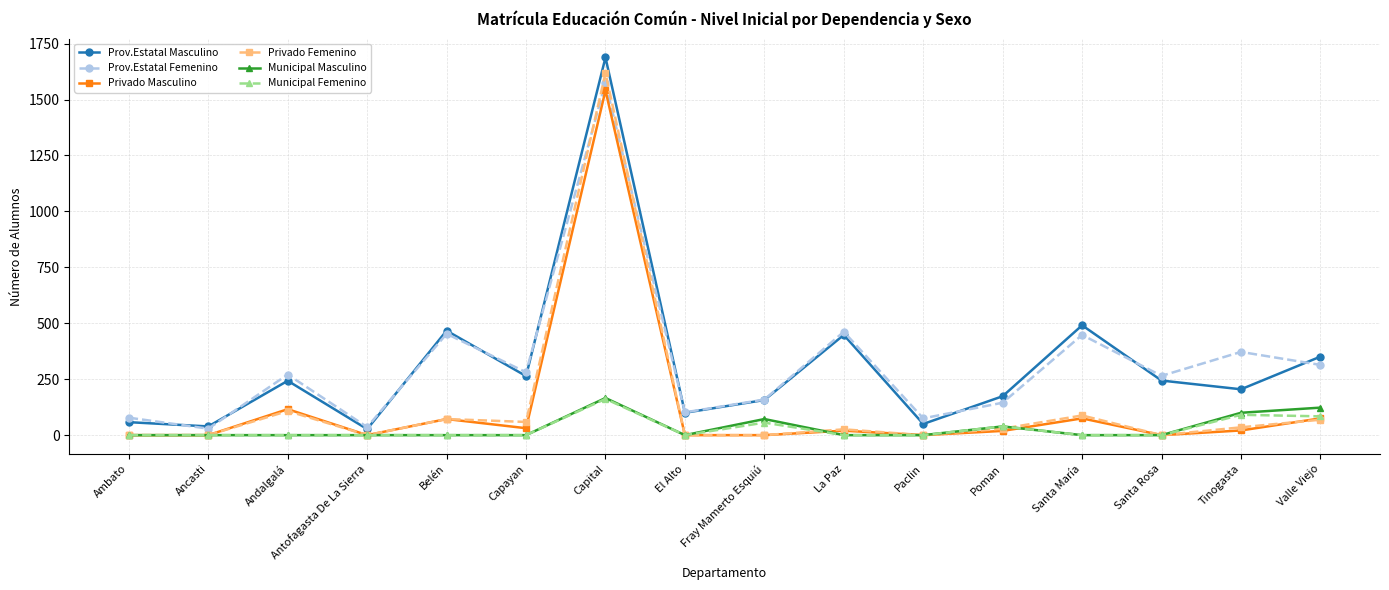

Where is the first local maximum for Privado Masculino?

Andalgalá